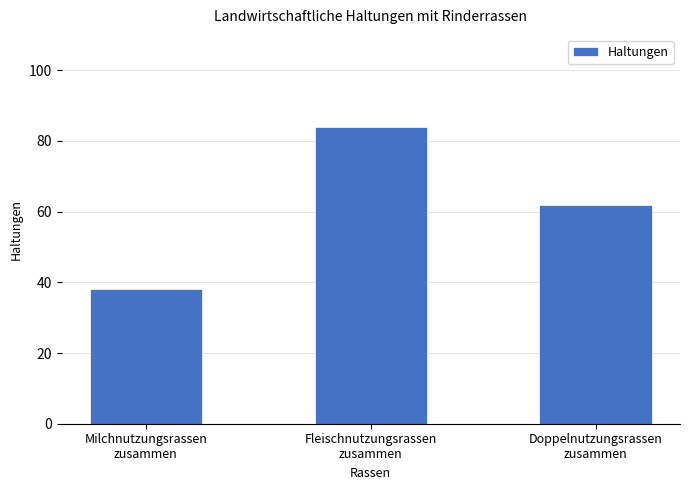

Rank the categories by value from highest to lowest.

Fleischnutzungsrassen
zusammen, Doppelnutzungsrassen
zusammen, Milchnutzungsrassen
zusammen